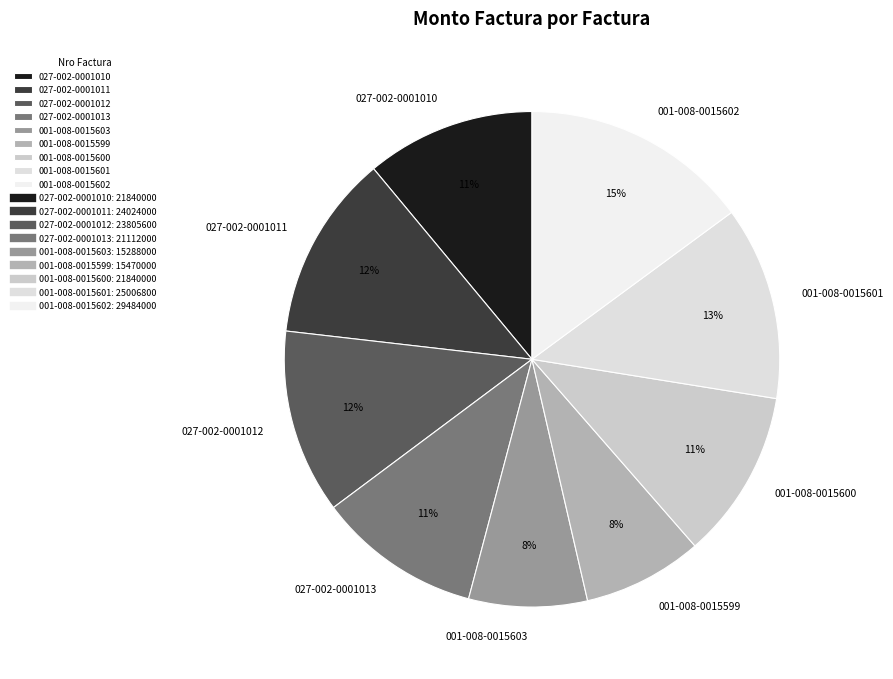

Combined, do 027-002-0001010 and 001-008-0015600 account for over 50%?

No